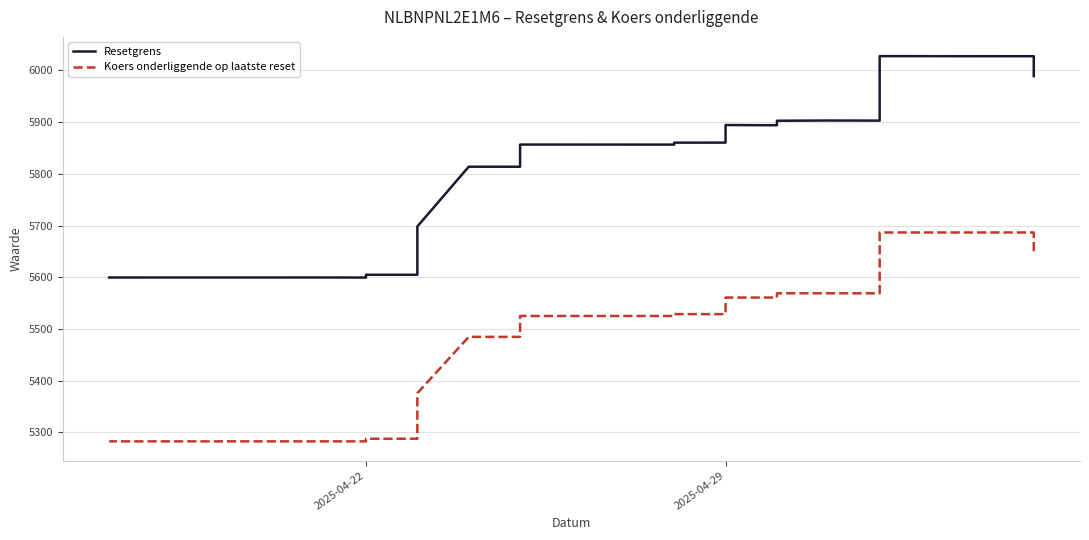

At how many categories does at least one series exceed 5406?

20